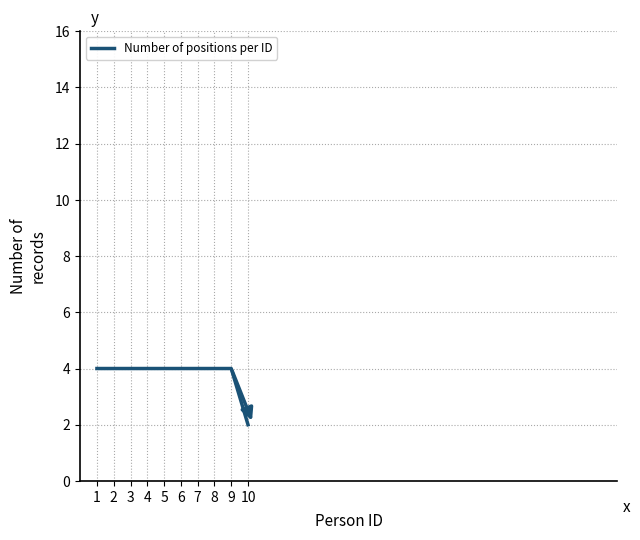

What is the smallest value displayed?

2